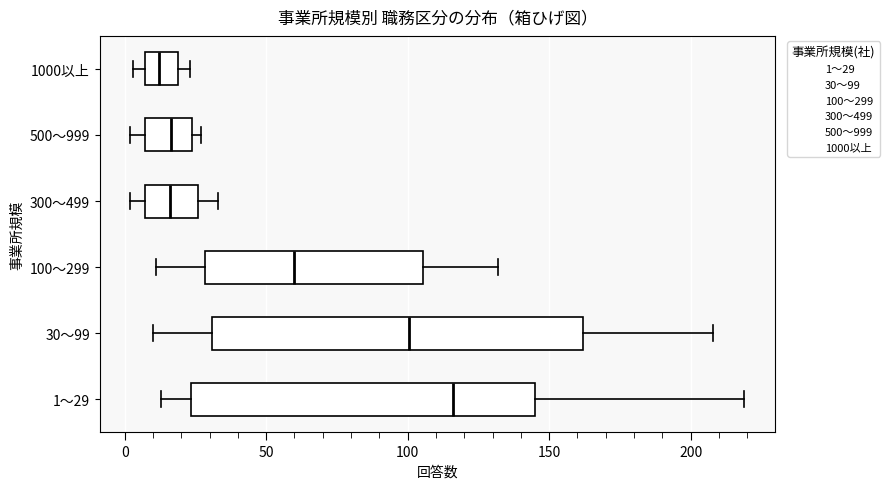

Reading bottom to top, read every box against the x-axis: the position of its median line, the range the box covers, and the ends of its whiskers. The values are not printed on the chart, so give them approximately, as read against the axis.

1～29: median 115, box 25 to 145, whiskers 15 to 220
30～99: median 100, box 30 to 160, whiskers 10 to 210
100～299: median 60, box 30 to 105, whiskers 10 to 130
300～499: median 15, box 5 to 25, whiskers 0 to 35
500～999: median 15, box 5 to 25, whiskers 0 to 25 (just right of the box's right edge)
1000以上: median 10, box 5 to 20, whiskers 5 (just left of the box's left edge) to 25